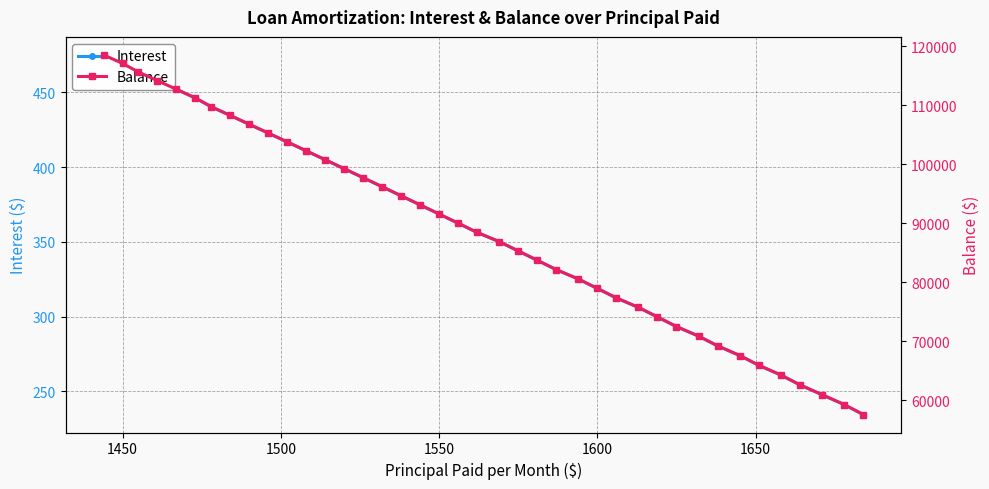

True or false: Balance and Interest cross at least once.

False